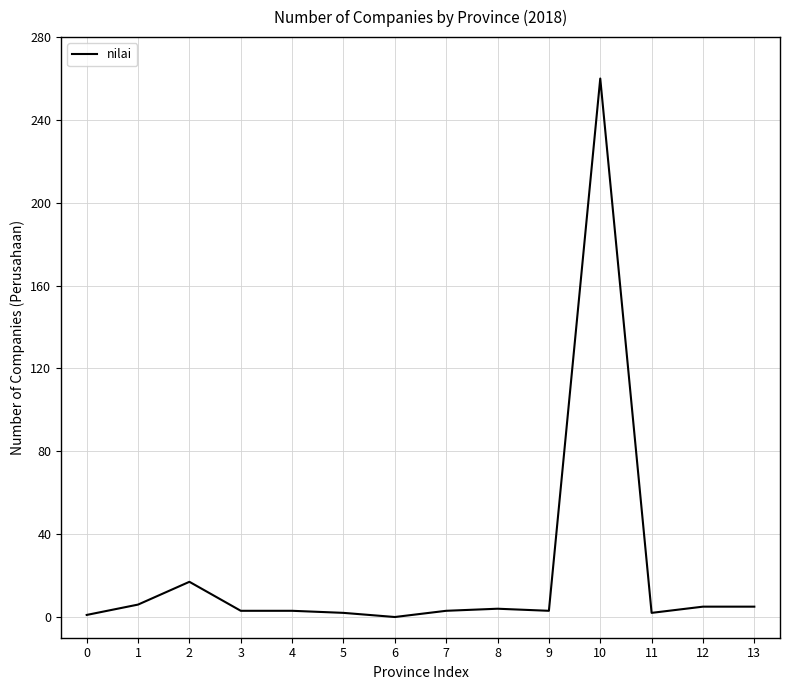

What is the difference between the maximum and minimum values?

260